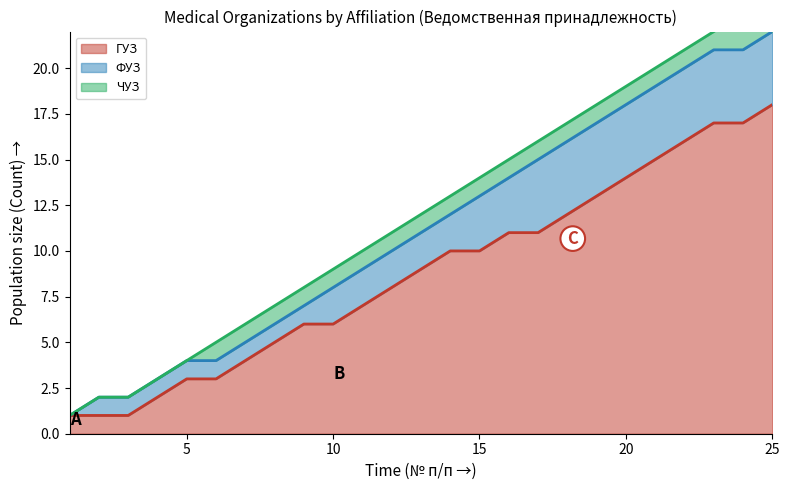

True or false: ГУЗ has a value of 14 at 20.

True